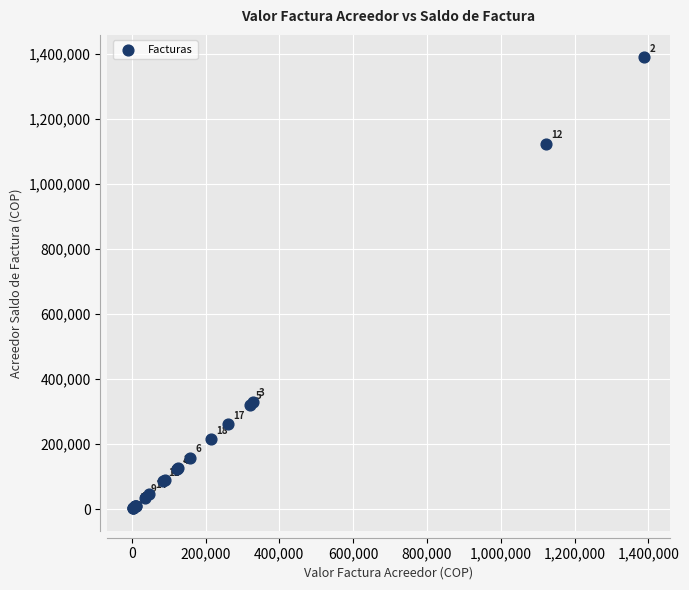

What Y value in the scatter plot is closest to 695825?

329500